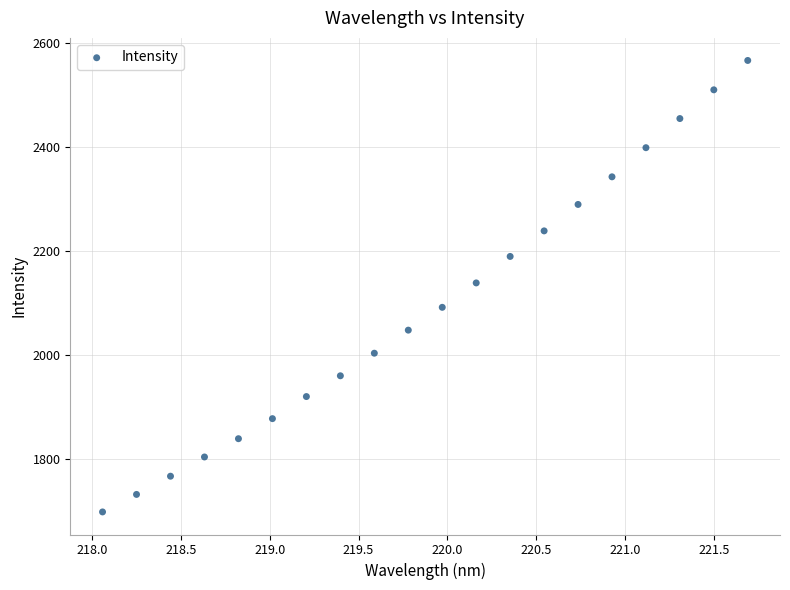

What is the range of X values (max minus min)?

3.6